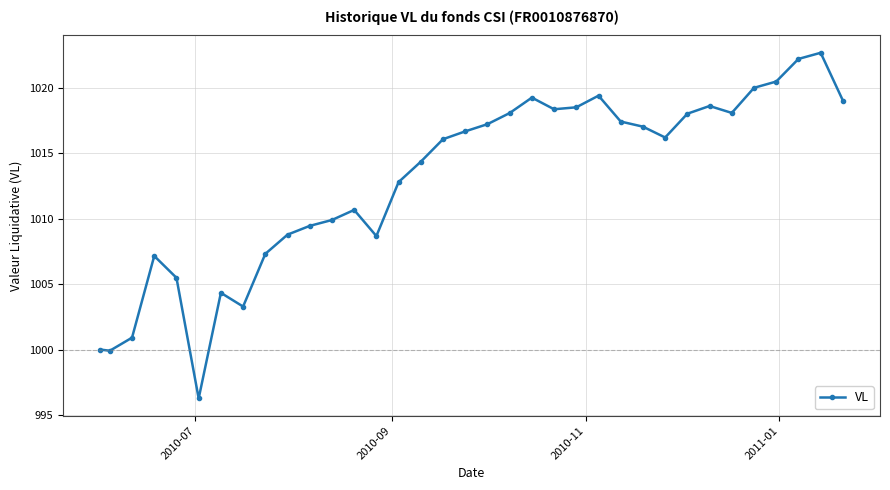

What is the greatest value displayed?

1022.7